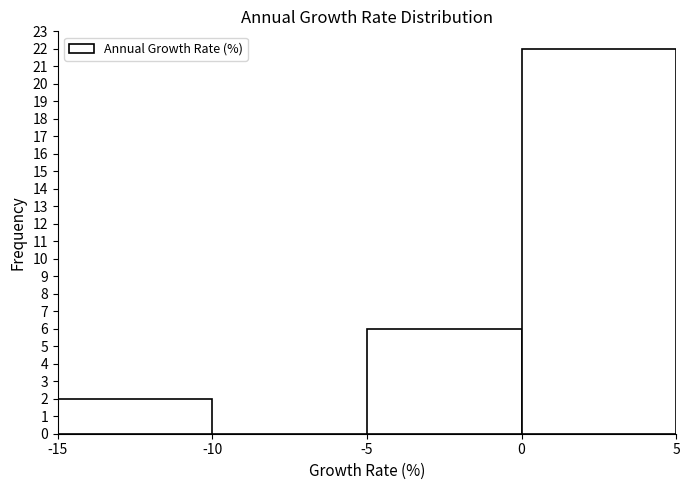

Reading left to right, transcribe this chart: for each bar, give the range it covers on the x-axis and its height. The values are not printed on the chart, so give them approximately, as read against the axis.

-15 to -10: 2
-10 to -5: 0
-5 to 0: 6
0 to 5: 22